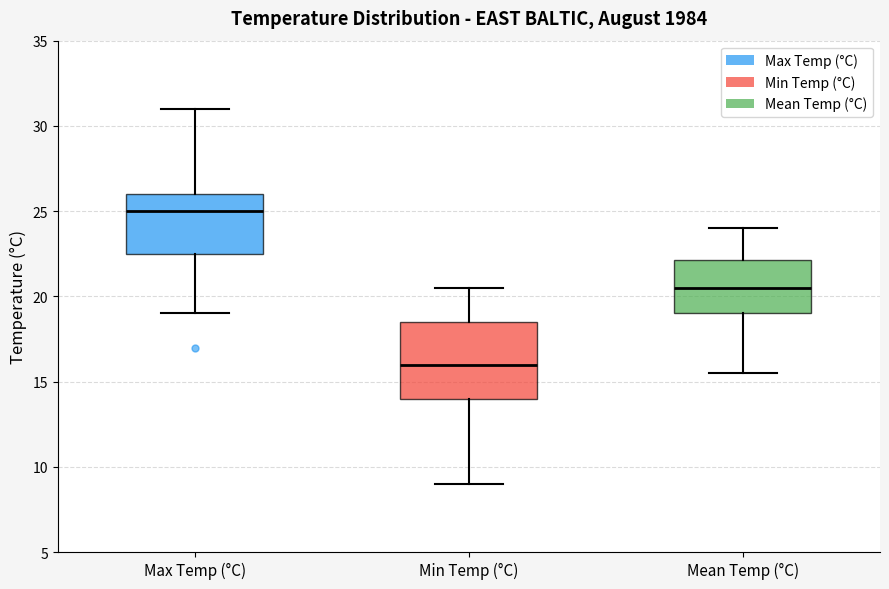

Which box is the tallest, from its lower edge to its upper edge?

Min Temp (°C)